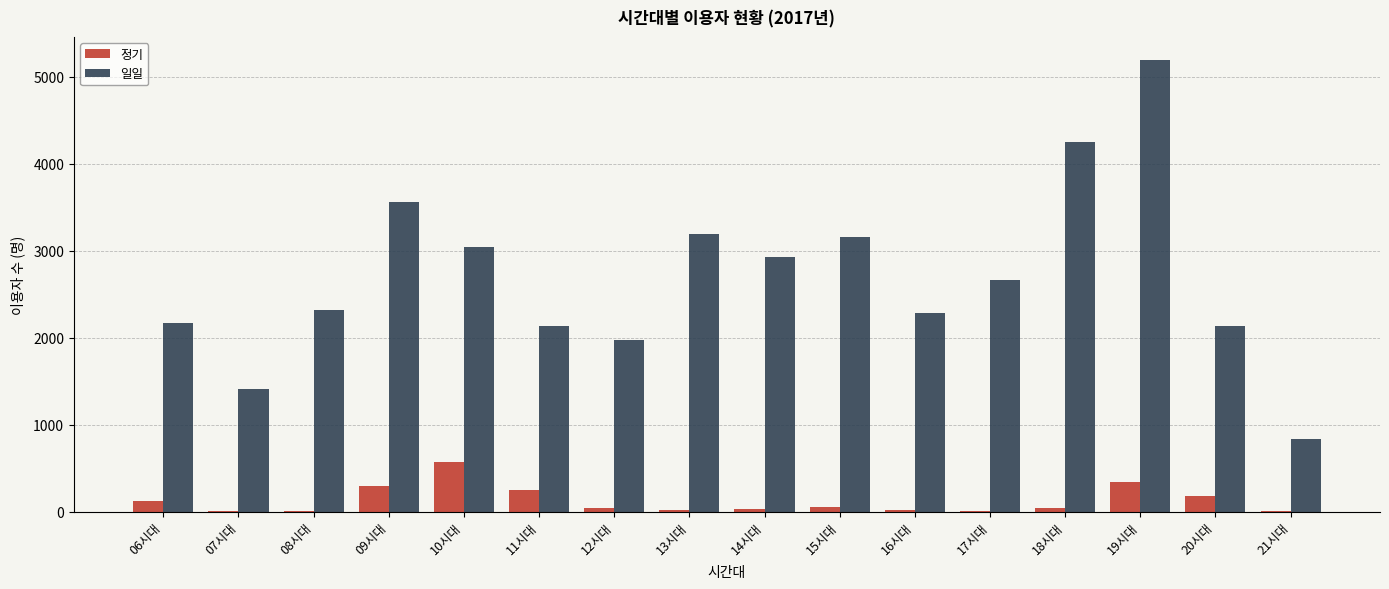

What is the sum of the 정기 values at 07시대 and 17시대?

9